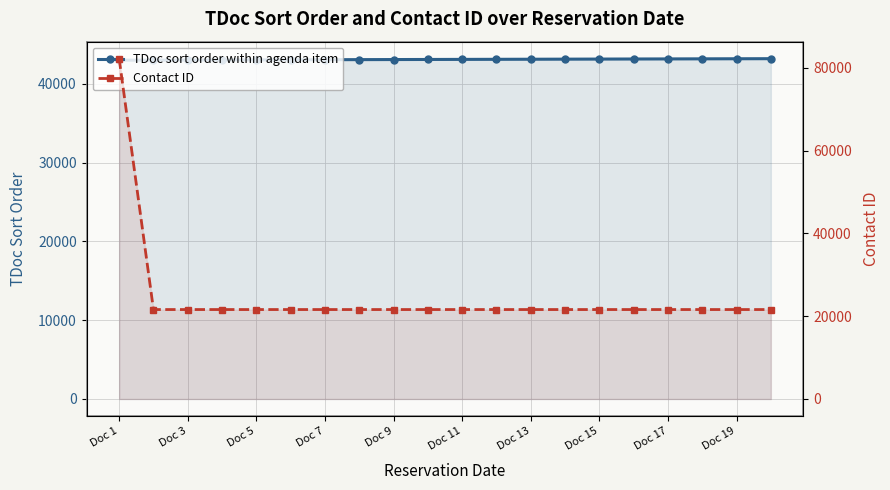

At which label does Contact ID reach its peak?

Doc 1